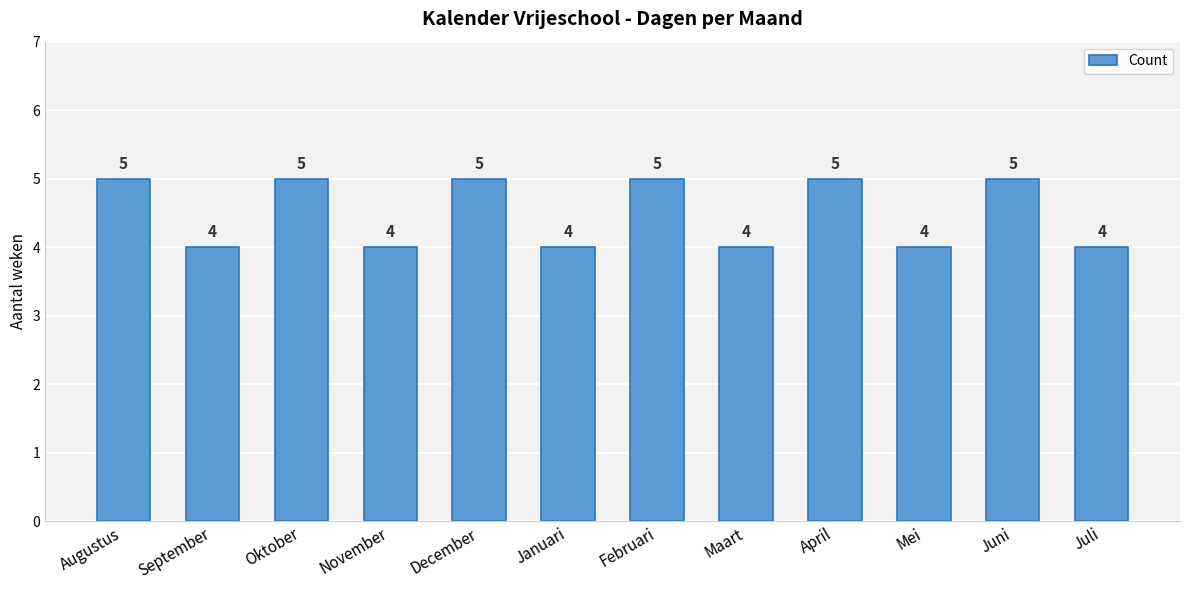

What is the minimum value shown in the chart?

4